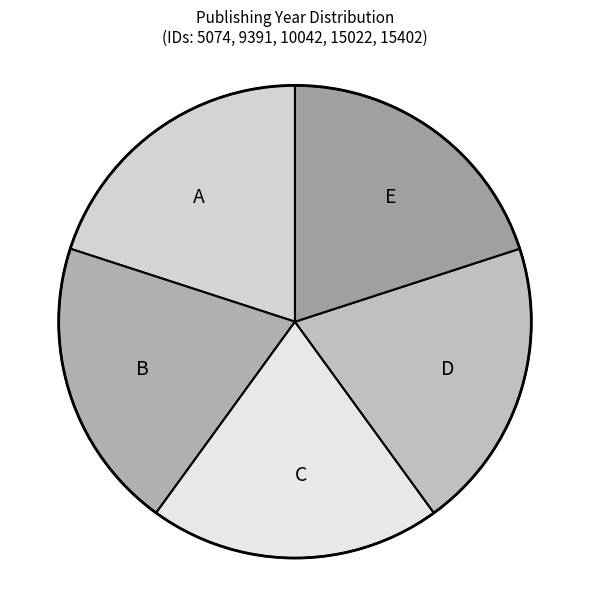

How many segments does this pie chart have?

5